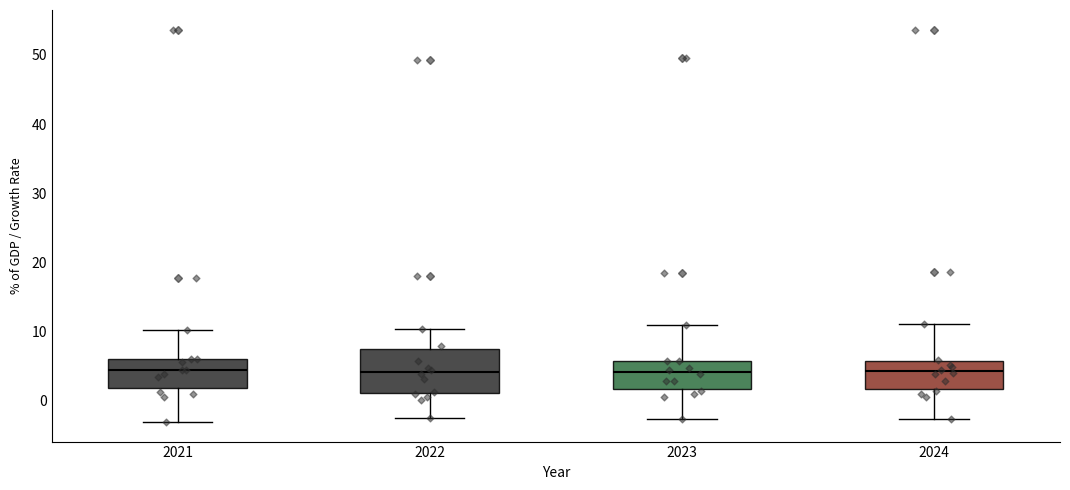

Reading left to right, read every box against the y-axis: the position of its median line, the range the box covers, and the ends of its whiskers. The values are not printed on the chart, so give them approximately, as read against the axis.

2021: median 4, box 2 to 6, whiskers -3 to 10
2022: median 4, box 1 to 7, whiskers -2 to 10
2023: median 4, box 2 to 6, whiskers -3 to 11
2024: median 4, box 2 to 6, whiskers -3 to 11